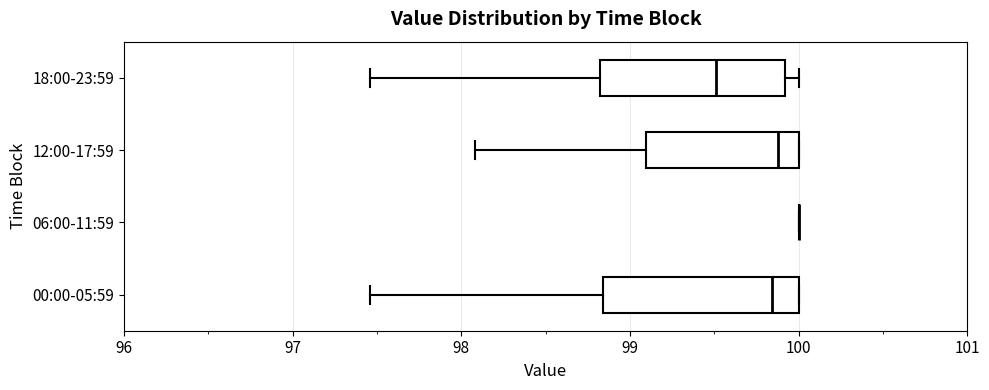

Reading bottom to top, transcribe this box plot: for each box, give where its median line is, the range the box spans, and where its two whiskers end, as read against the x-axis. The values are not printed on the chart, so give them approximately, as read against the axis.

00:00-05:59: median 99.8, box 98.8 to 100.0, whiskers 97.5 to 100.0
06:00-11:59: box collapsed to a line at 100.0, whiskers 100.0 to 100.0
12:00-17:59: median 99.9, box 99.1 to 100.0, whiskers 98.1 to 100.0
18:00-23:59: median 99.5, box 98.8 to 99.9, whiskers 97.5 to 100.0